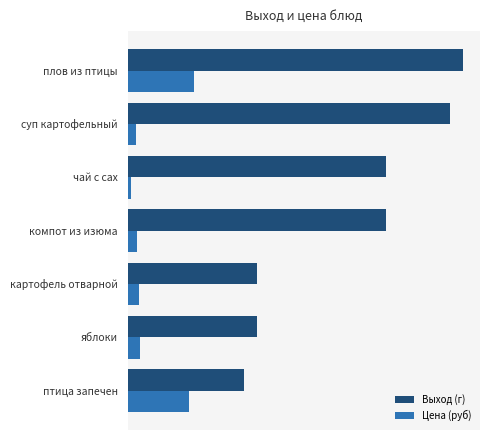

What is the difference between the maximum and minimum values in the Выход (г) series?

170.0